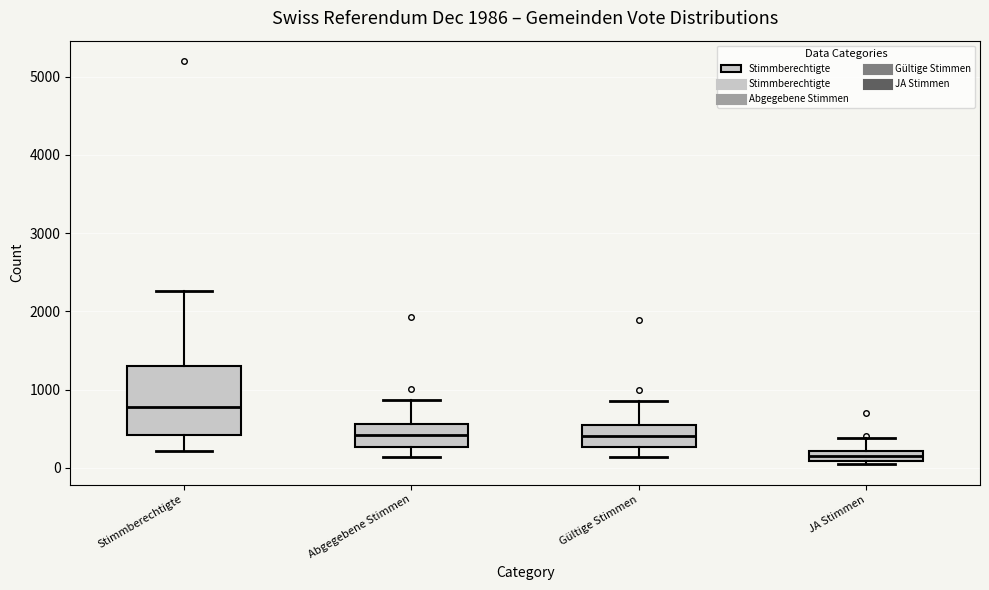

Where is the lower edge of the box for Gültige Stimmen on the y-axis? The values are not printed on the chart, so give them approximately, as read against the axis.

300